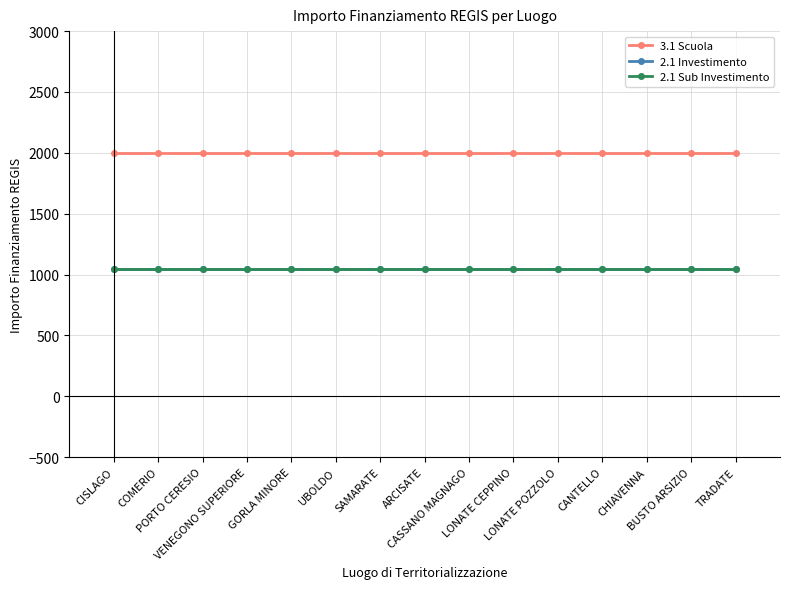

The value of 2.1 Investimento at PORTO CERESIO is 1050. True or false?

True